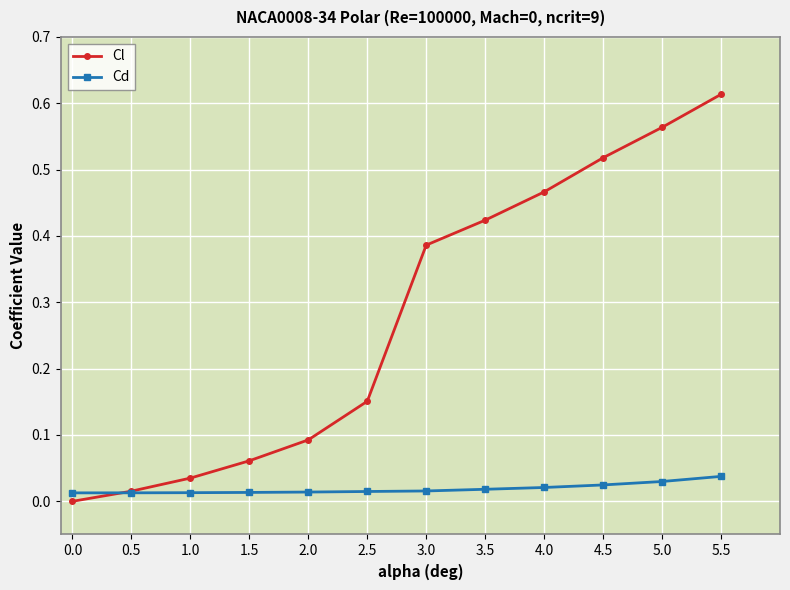

Is it true that Cd equals 0.0 at 5.5?

True